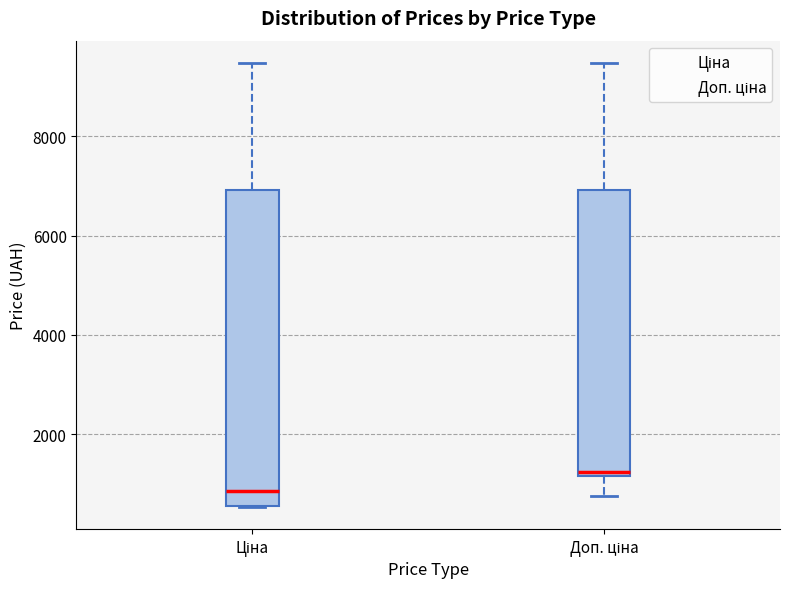

Where is the lower edge of the box for Доп. ціна on the y-axis? The values are not printed on the chart, so give them approximately, as read against the axis.

1200